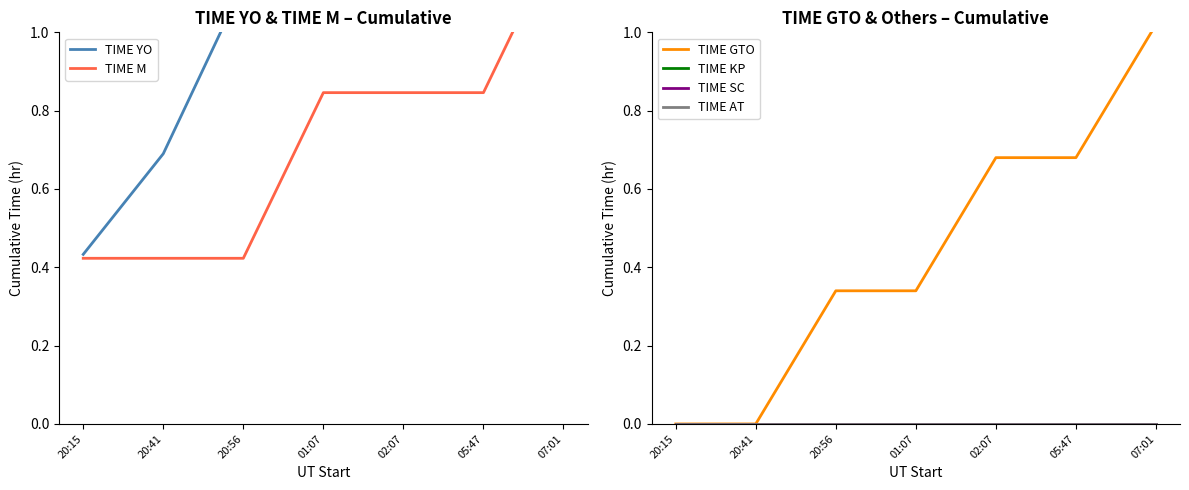

Which series has the largest range (max minus min)?

TIME YO